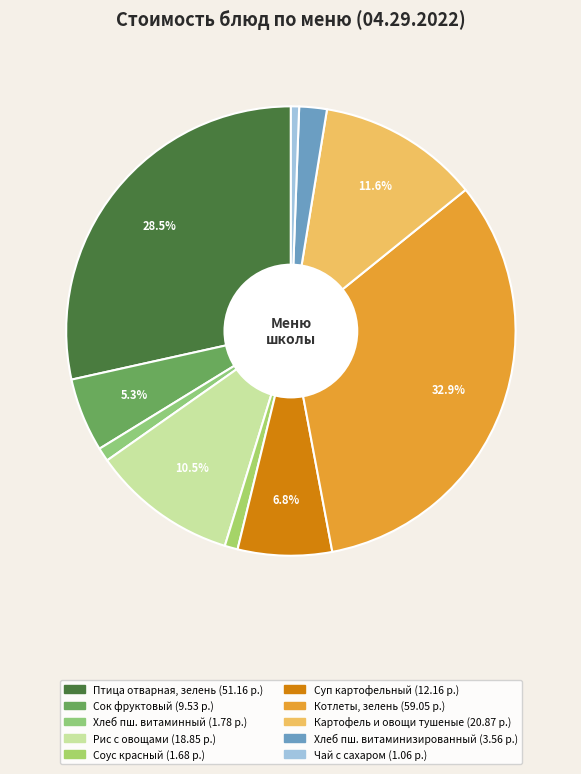

How many segments does this pie chart have?

10